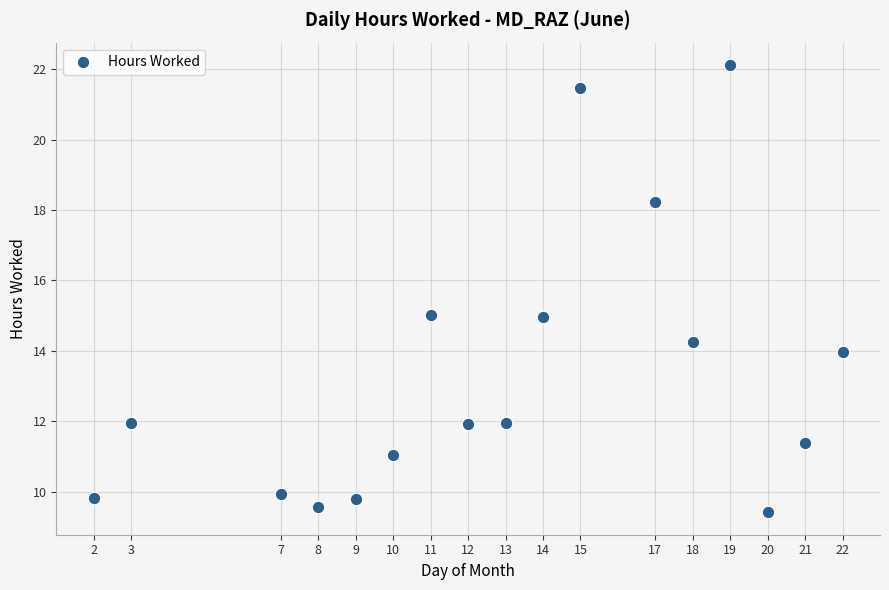

What is the range of Y values (max minus min)?

12.7